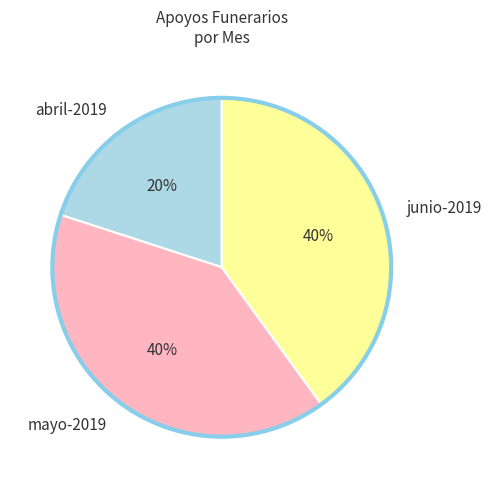

To the nearest percent, what percentage of the pie is abril-2019?

20%